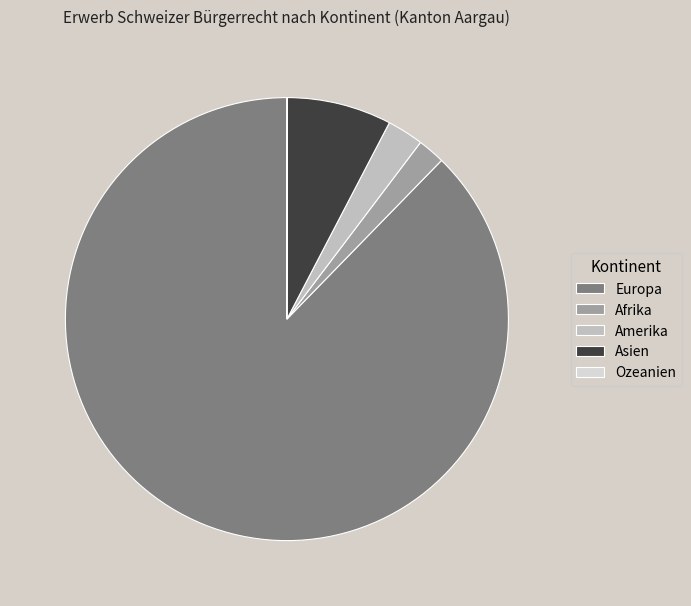

True or false: Amerika accounts for 13% of the total.

False